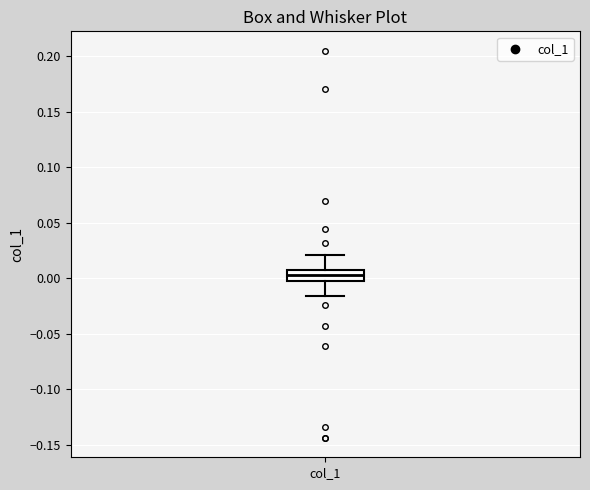

Where is the lower edge of the box for col_1 on the y-axis? The values are not printed on the chart, so give them approximately, as read against the axis.

0.000